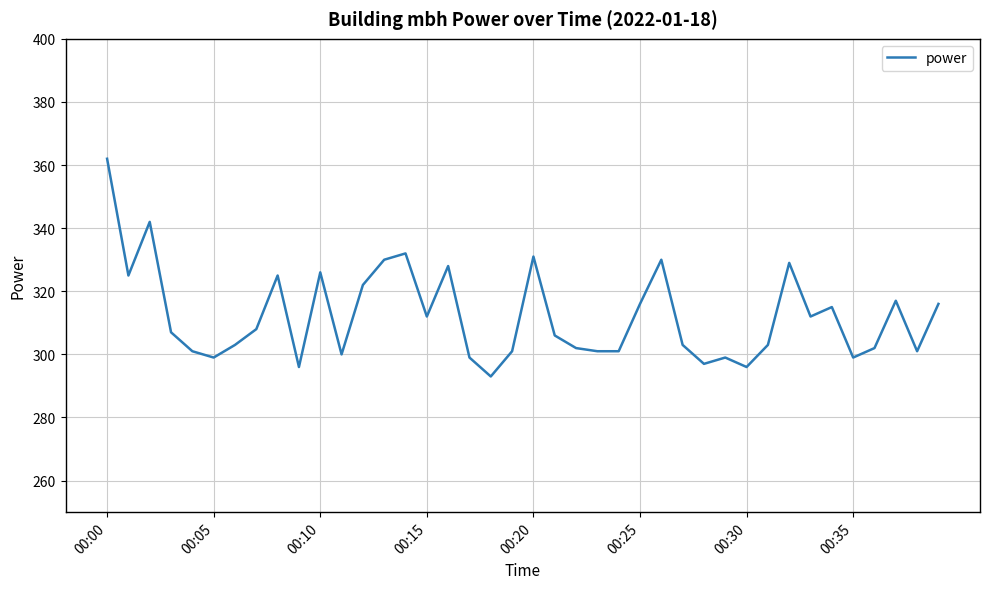

How many distinct data groups are displayed?

1